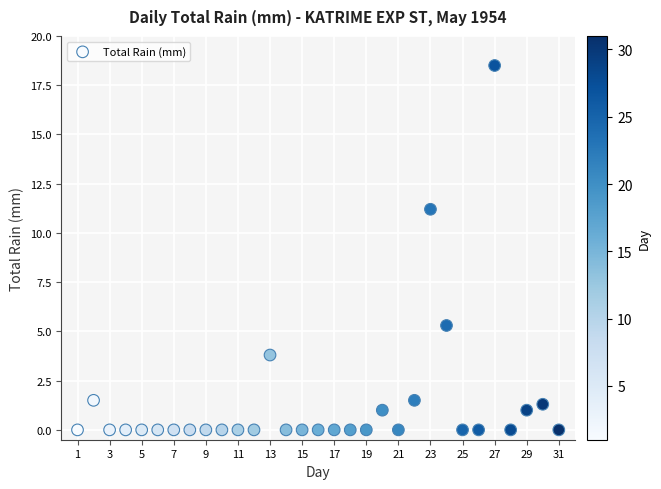

What Y value in the scatter plot is closest to 9?

11.2